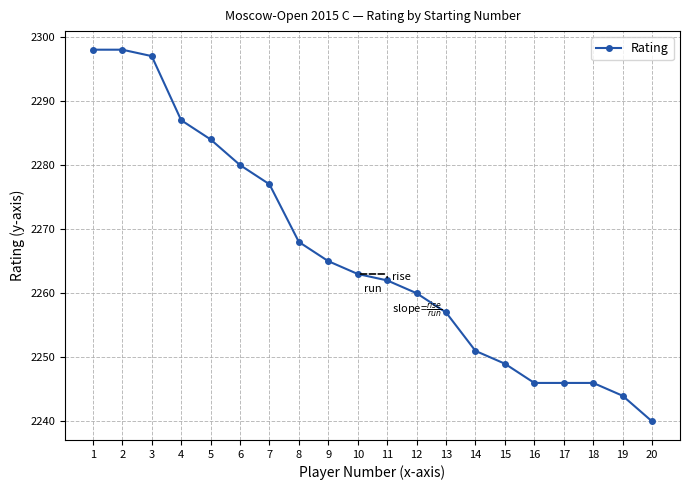

True or false: the data has more than 2 interior local peaks.

False